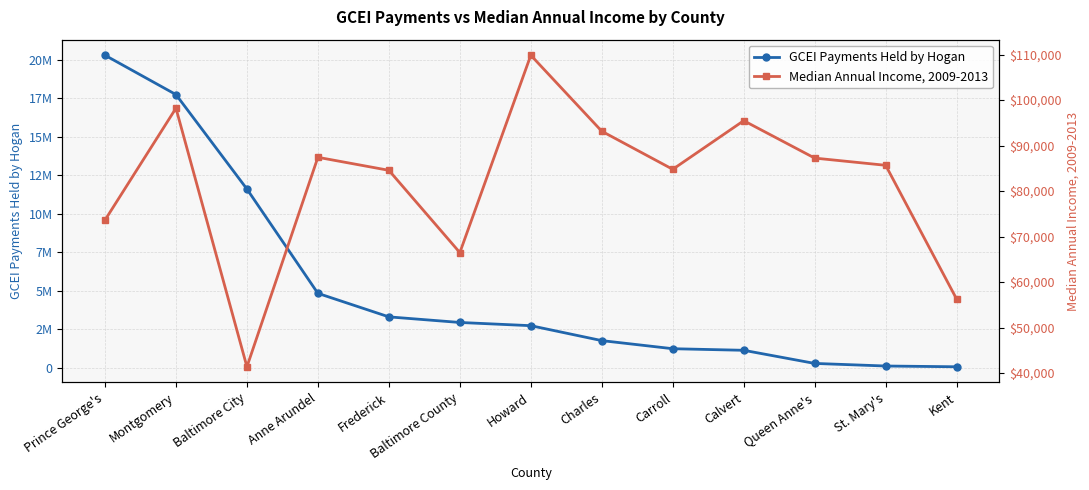

True or false: GCEI Payments Held by Hogan and Median Annual Income, 2009-2013 intersect in this chart.

False